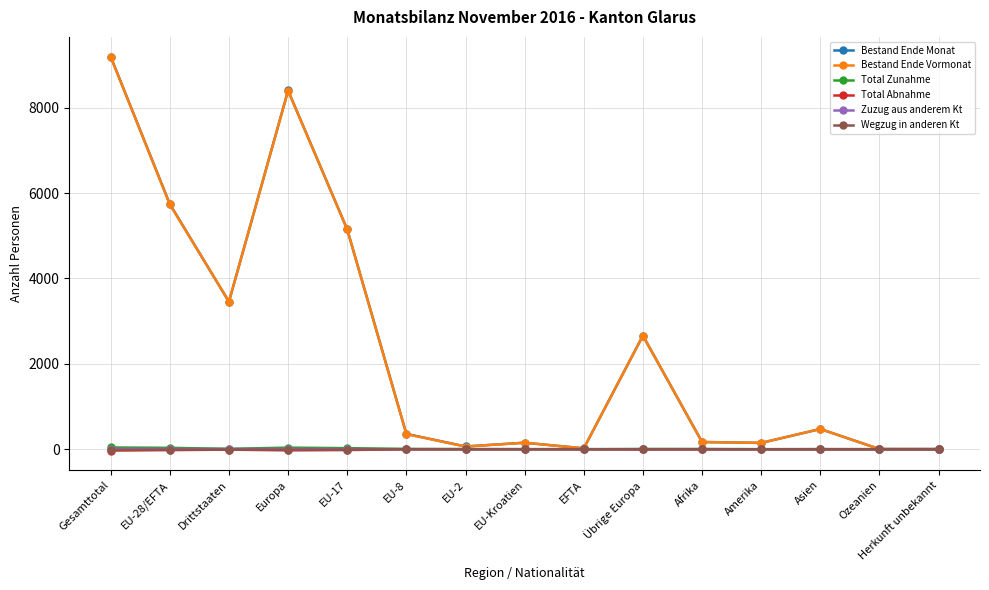

Which category has the highest value across all series?

Gesamttotal